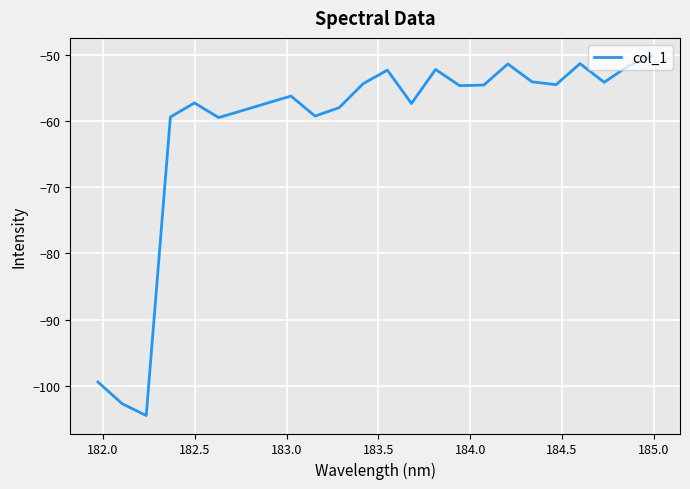

What is the average value?

-61.0